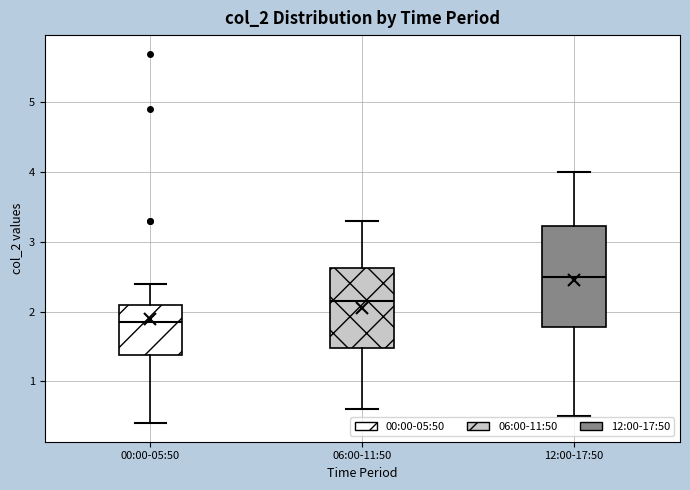

Reading left to right, read every box against the y-axis: the position of its median line, the range the box covers, and the ends of its whiskers. The values are not printed on the chart, so give them approximately, as read against the axis.

00:00-05:50: median 1.9, box 1.4 to 2.1, whiskers 0.4 to 2.4
06:00-11:50: median 2.2, box 1.5 to 2.6, whiskers 0.6 to 3.3
12:00-17:50: median 2.5, box 1.8 to 3.2, whiskers 0.5 to 4.0